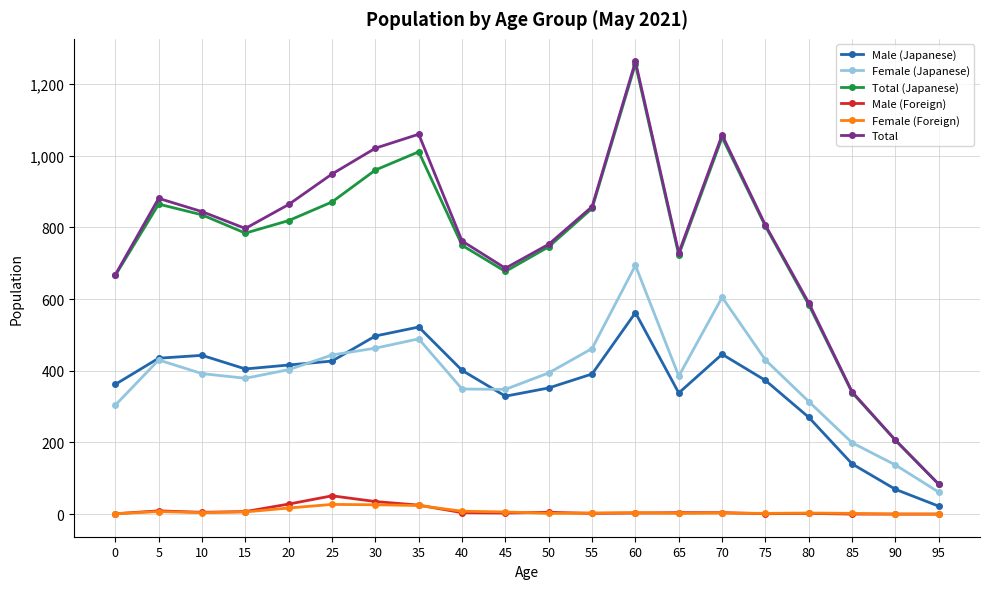

Which category has the lowest value in the Male (Japanese) series?

95